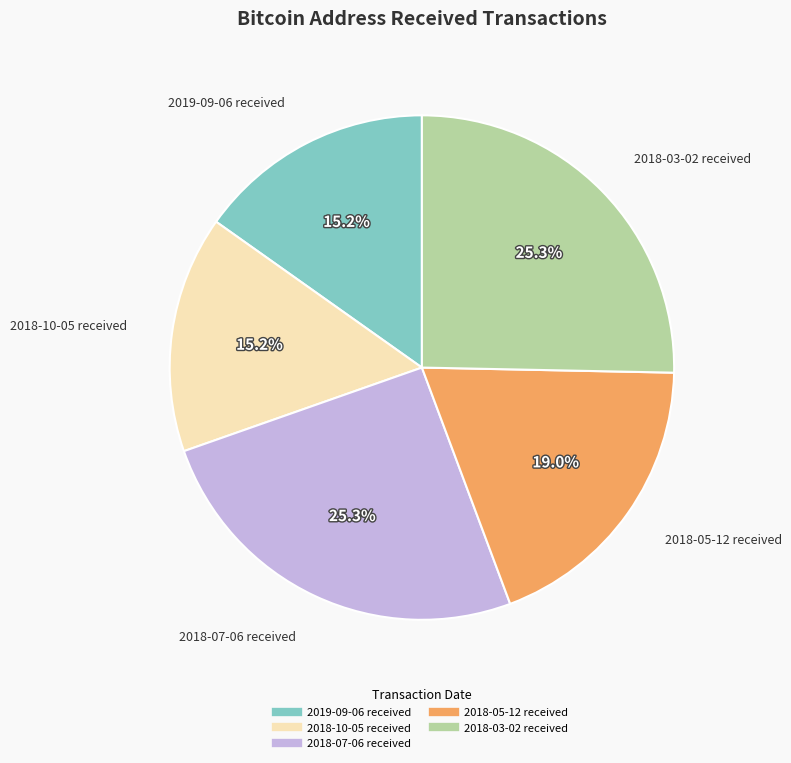

What percentage is NOT represented by 2019-09-06 received?

84.8%